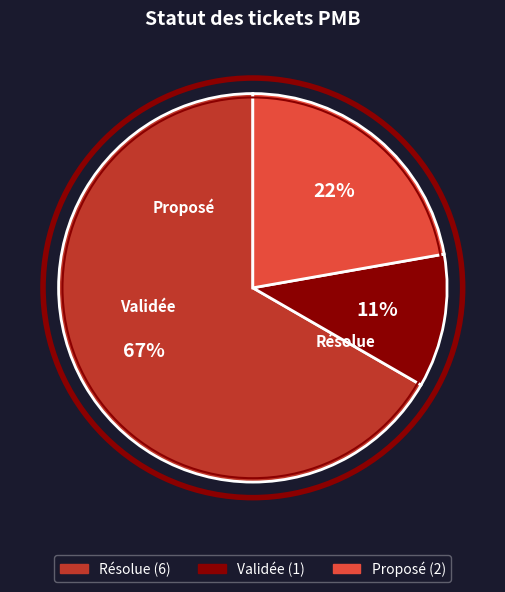

Does Résolue account for over 50% of the chart?

Yes